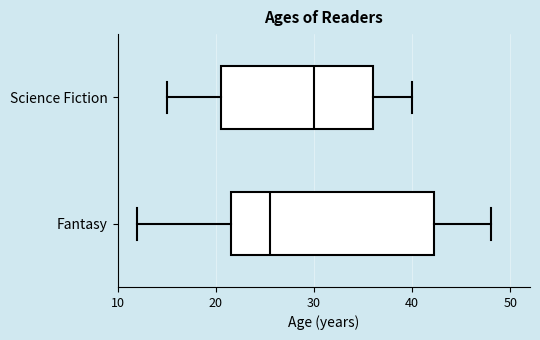

Which box has the furthest to the left median line?

Fantasy